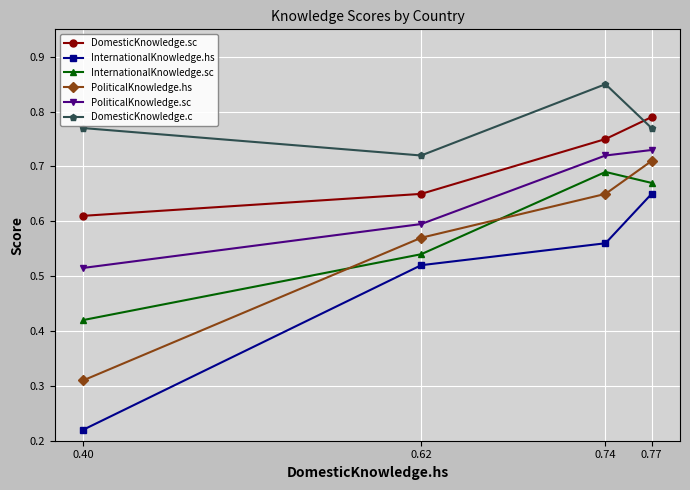

Is it true that DomesticKnowledge.c equals 1.3 at 0.40?

False